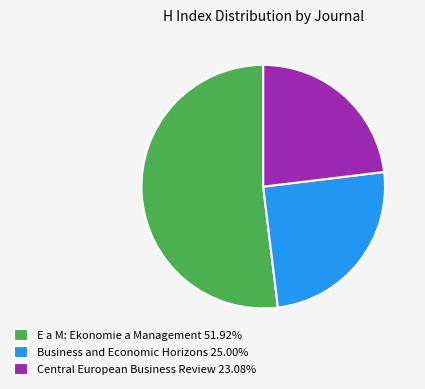

Rank the categories by value from lowest to highest.

Central European Business Review, Business and Economic Horizons, E a M: Ekonomie a Management